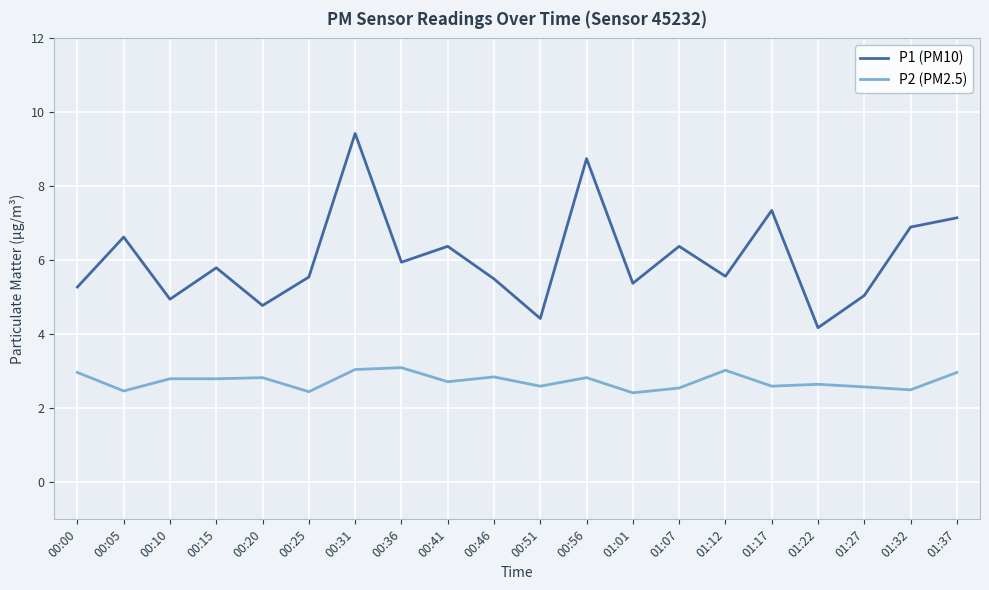

What is the highest value of the P2 (PM2.5) series?

3.1